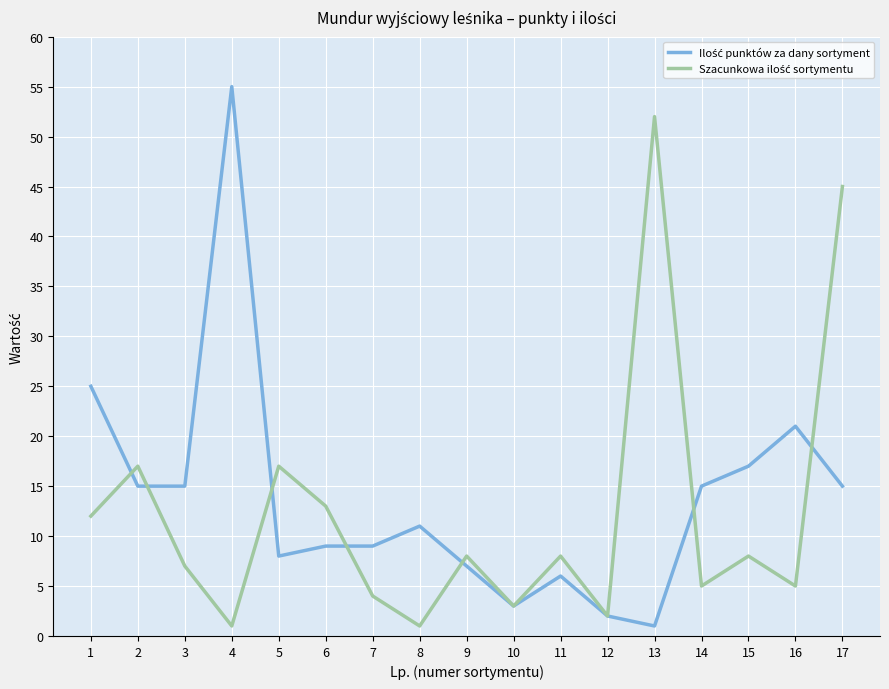

What is the total value across all series at 16?

26